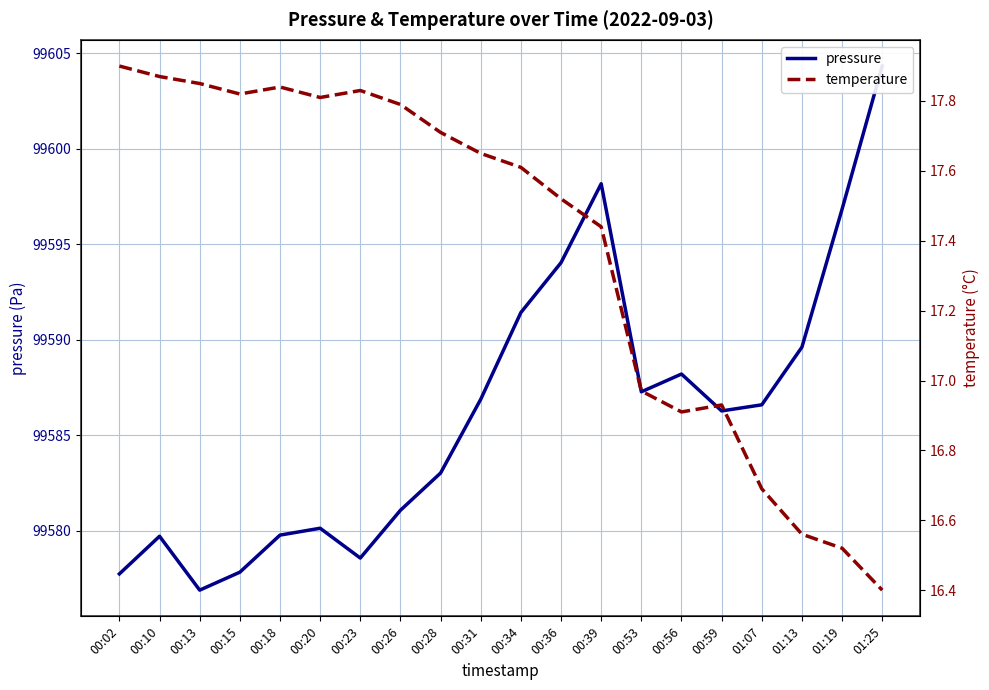

What is the difference between the maximum and minimum values in the temperature series?

1.5